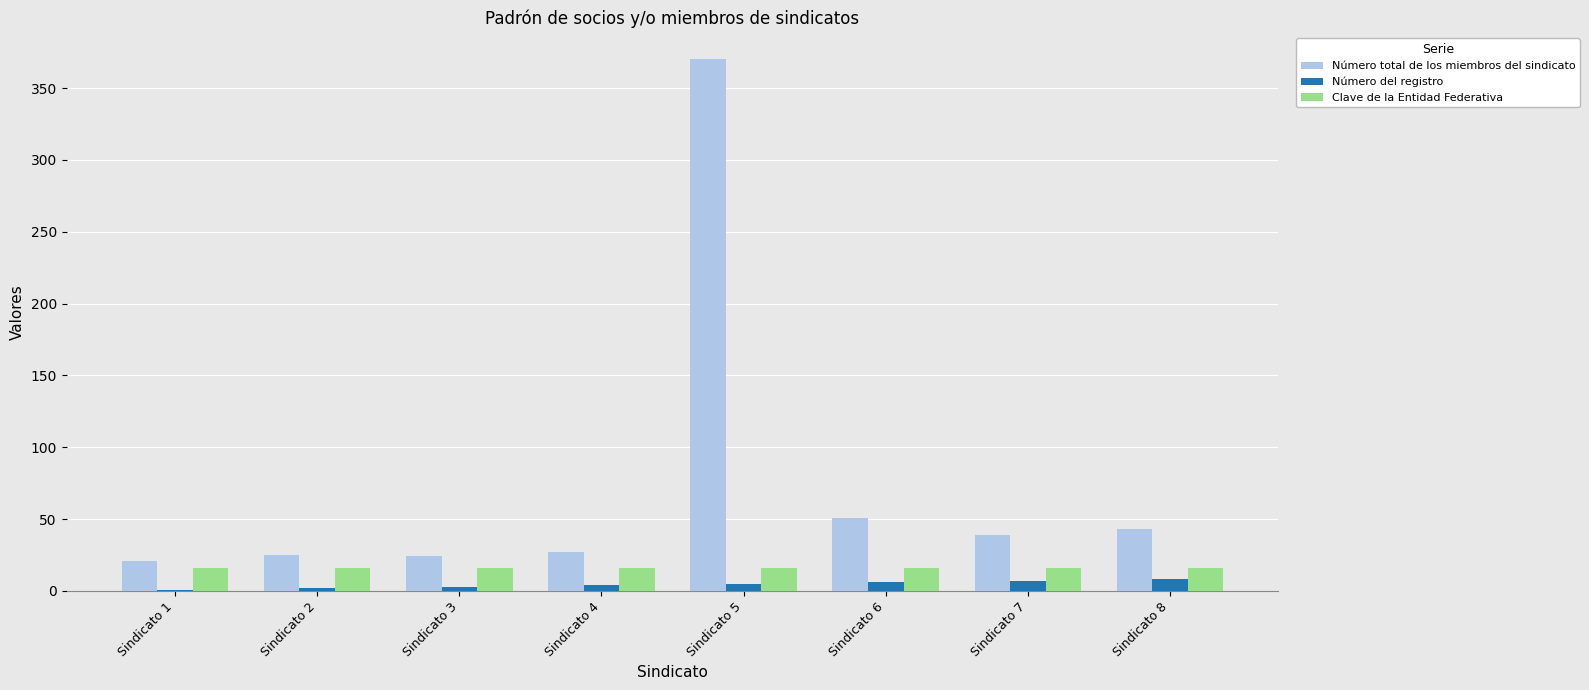

Which series has the largest total across all categories?

Número total de los miembros del sindicato